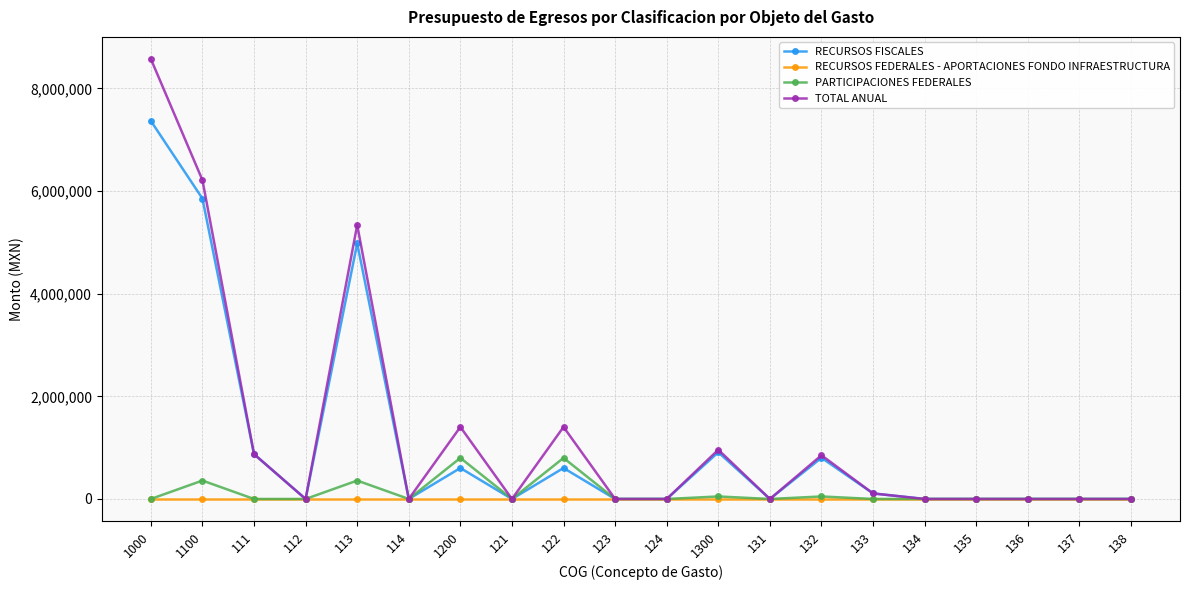

True or false: TOTAL ANUAL has more than 2 points higher than both neighbors.

True